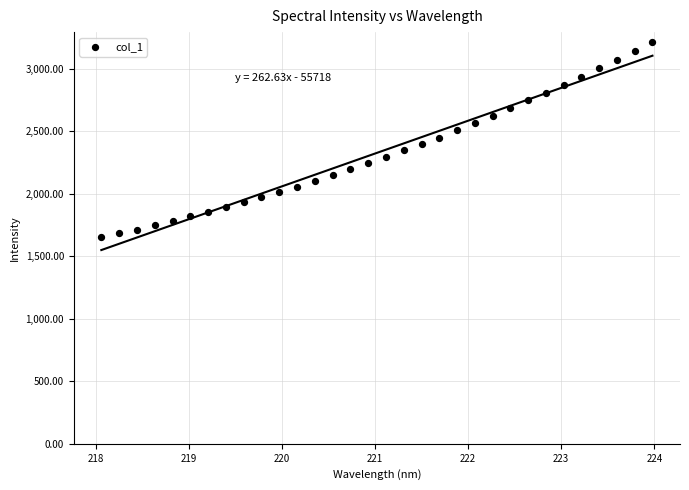

What is the range of Y values (max minus min)?

1558.3